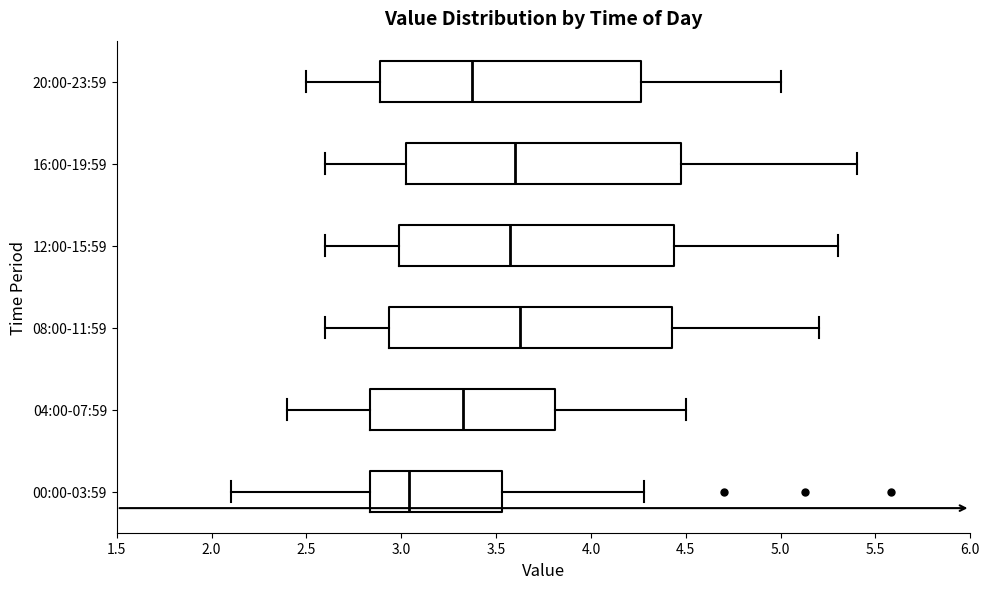

Where does the left whisker of the box for 12:00-15:59 end on the x-axis? The values are not printed on the chart, so give them approximately, as read against the axis.

2.60